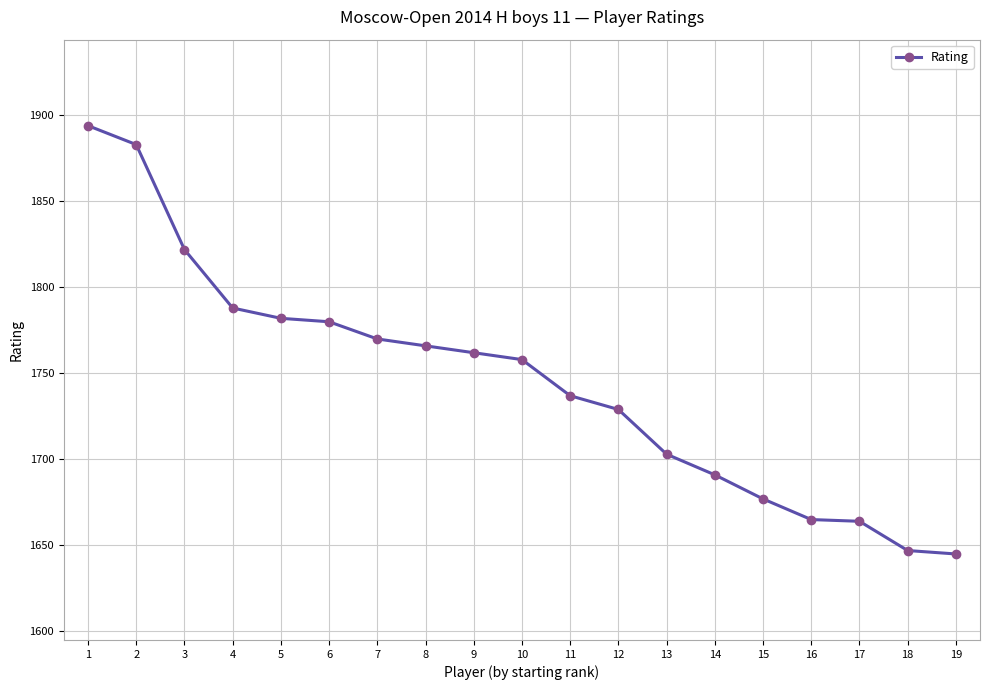

The chart shows a value of 1766 at 8. True or false?

True